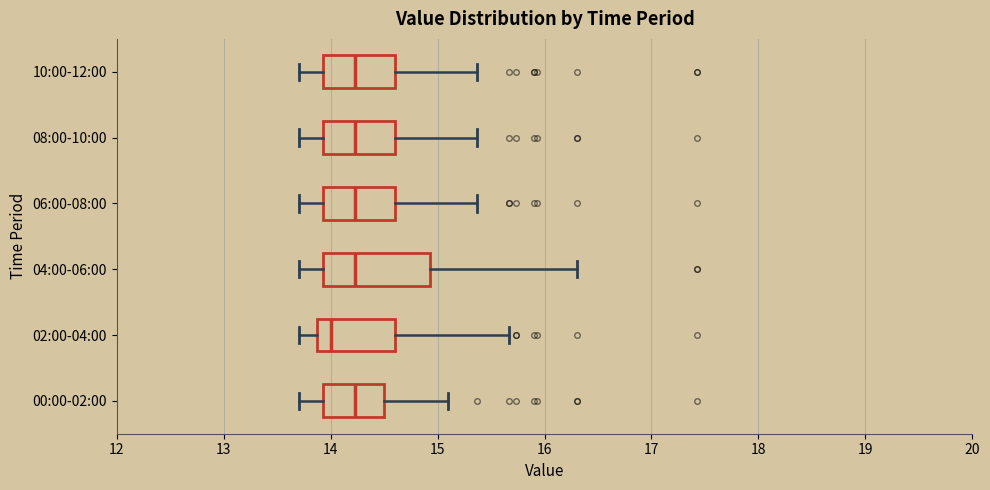

Reading bottom to top, transcribe this box plot: for each box, give where its median line is, the range the box spans, and where its two whiskers end, as read against the x-axis. The values are not printed on the chart, so give them approximately, as read against the axis.

00:00-02:00: median 14.2, box 13.9 to 14.5, whiskers 13.7 to 15.1
02:00-04:00: median 14.0, box 13.9 to 14.6, whiskers 13.7 to 15.7
04:00-06:00: median 14.2, box 13.9 to 14.9, whiskers 13.7 to 16.3
06:00-08:00: median 14.2, box 13.9 to 14.6, whiskers 13.7 to 15.4
08:00-10:00: median 14.2, box 13.9 to 14.6, whiskers 13.7 to 15.4
10:00-12:00: median 14.2, box 13.9 to 14.6, whiskers 13.7 to 15.4